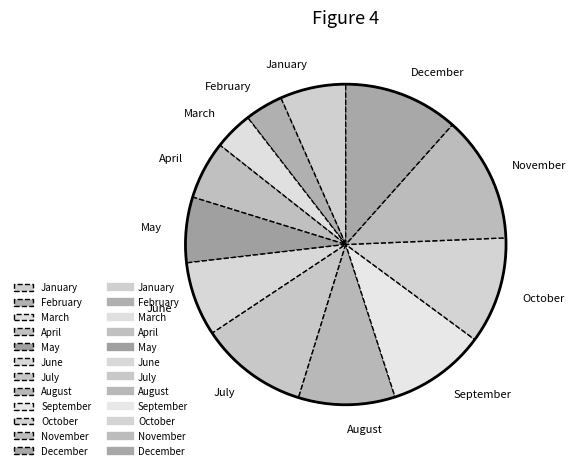

Does April account for over 50% of the chart?

No